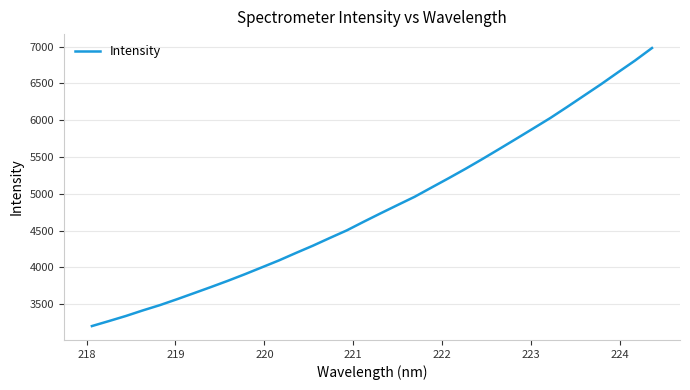

How many lines are shown in the chart?

1